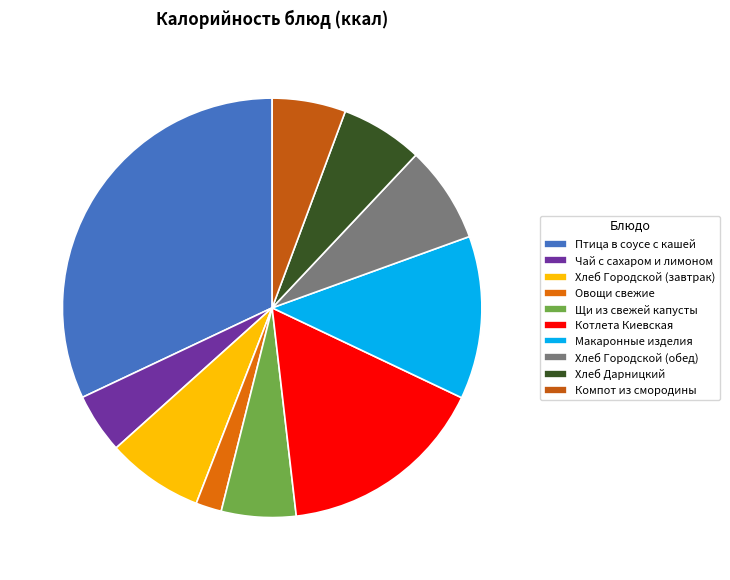

Is the sum of Котлета Киевская and Овощи свежие greater than half?

No